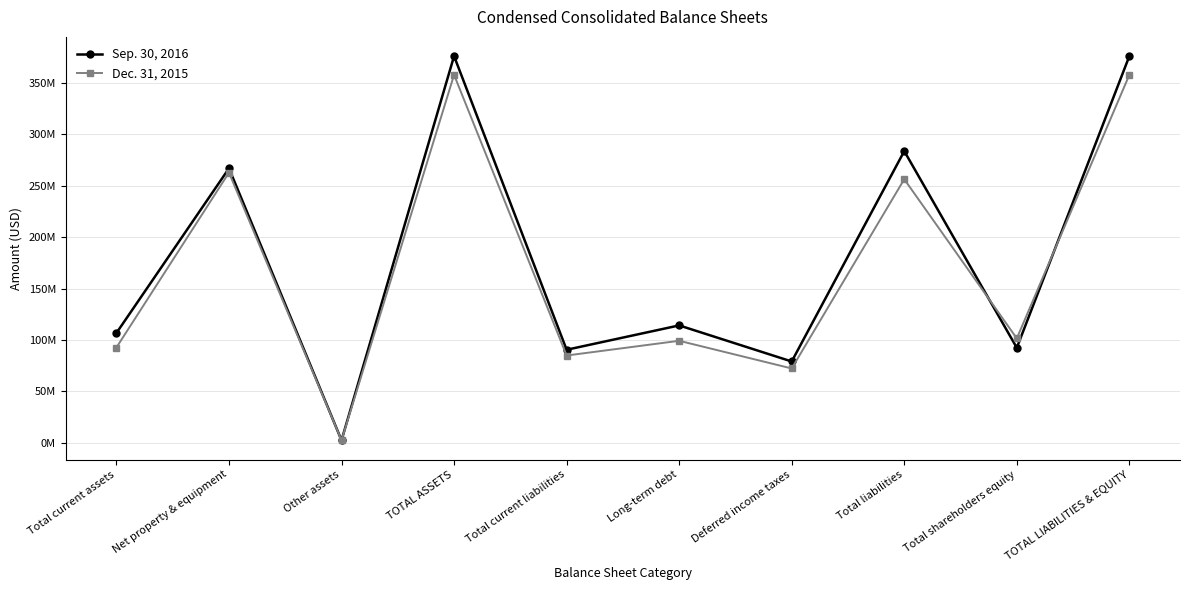

What are all the series names shown in the legend?

Sep. 30, 2016, Dec. 31, 2015